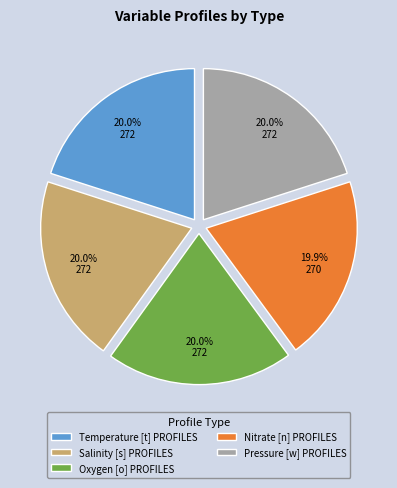

Does Nitrate [n] PROFILES represent more than half of the total?

No